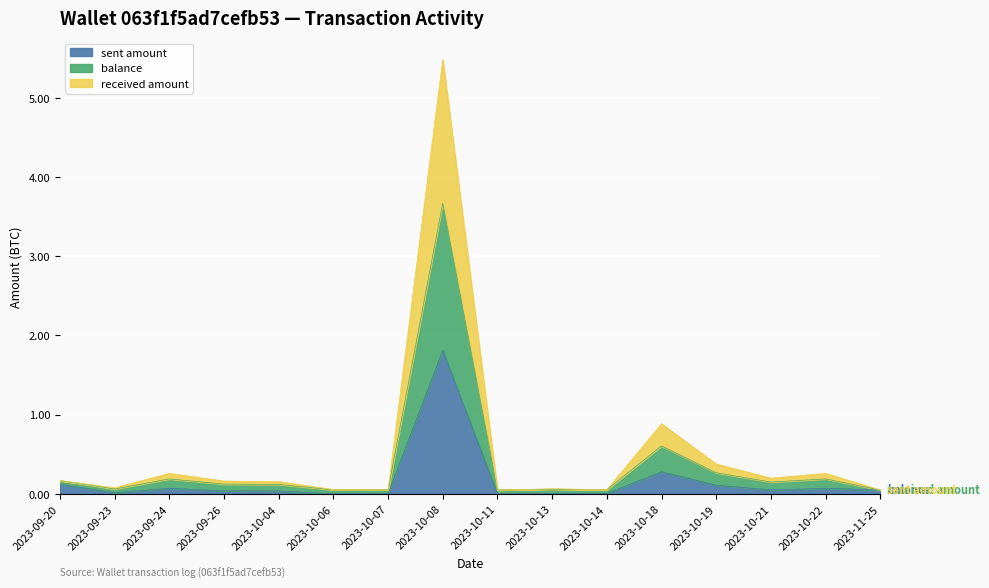

What is the label of the 7th point from the left?

2023-10-07